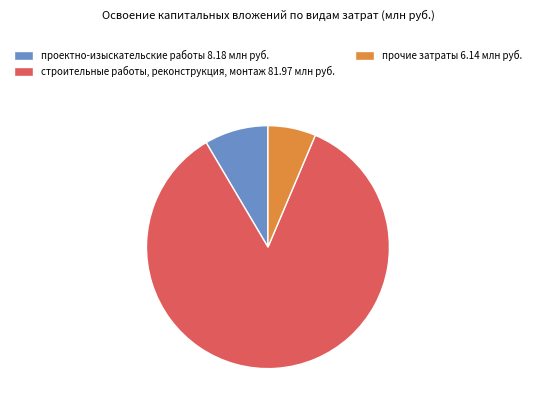

Which slice is the largest?

строительные работы, реконструкция, монтаж 81.97 млн руб.